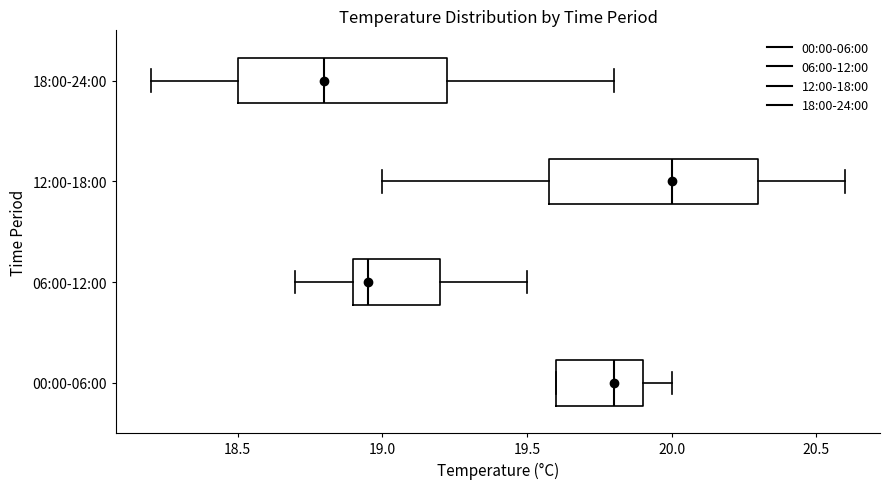

Which box has the furthest to the right median line?

12:00-18:00